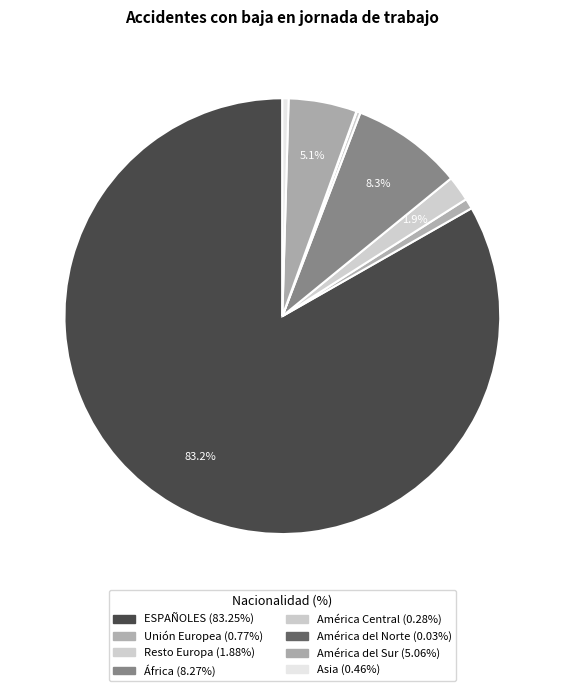

To the nearest percent, what is the difference between the largest and smallest slice percentages?

83%